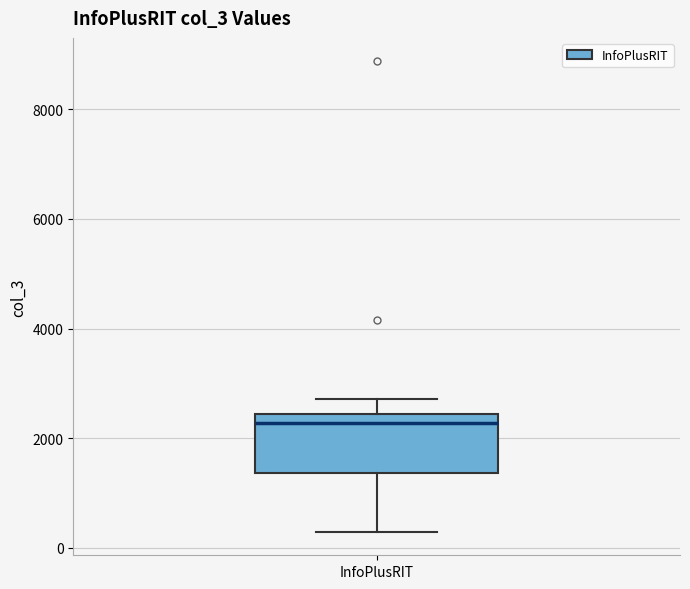

Read this box plot against the y-axis: the position of the median line, the range covered by the box, and the ends of both whiskers. The values are not printed on the chart, so give them approximately, as read against the axis.

median 2200, box 1400 to 2400, whiskers 200 to 2800